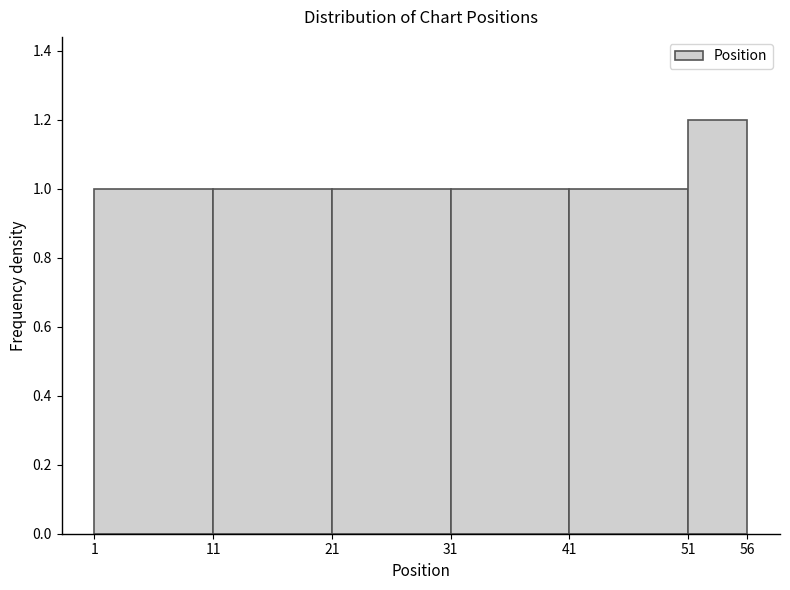

Reading left to right, transcribe this chart: for each bar, give the range it covers on the x-axis and its height. The values are not printed on the chart, so give them approximately, as read against the axis.

1 to 11: 1.0
11 to 21: 1.0
21 to 31: 1.0
31 to 41: 1.0
41 to 51: 1.0
51 to 56: 1.2